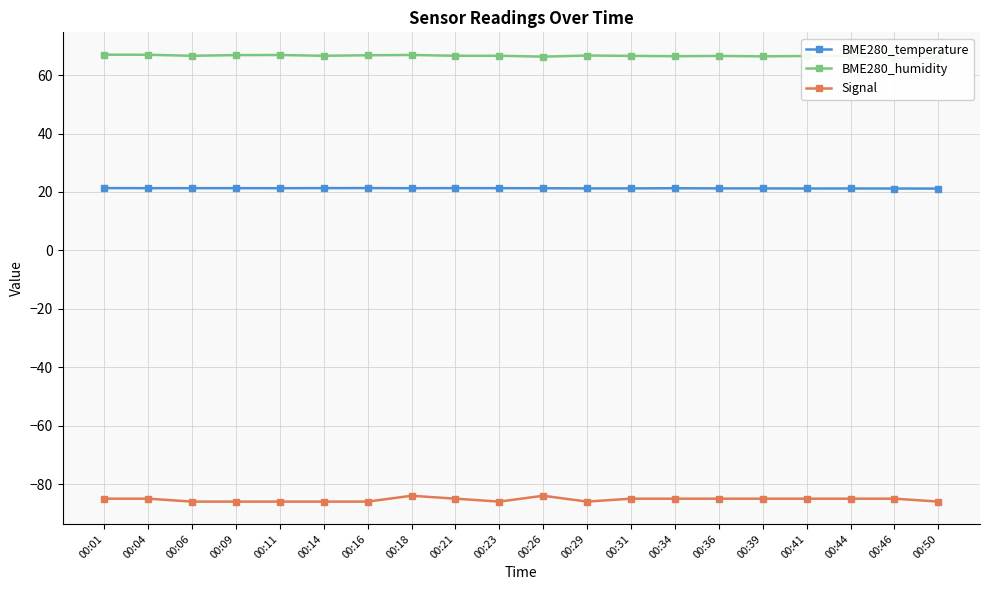

How many data points does each series have?

20